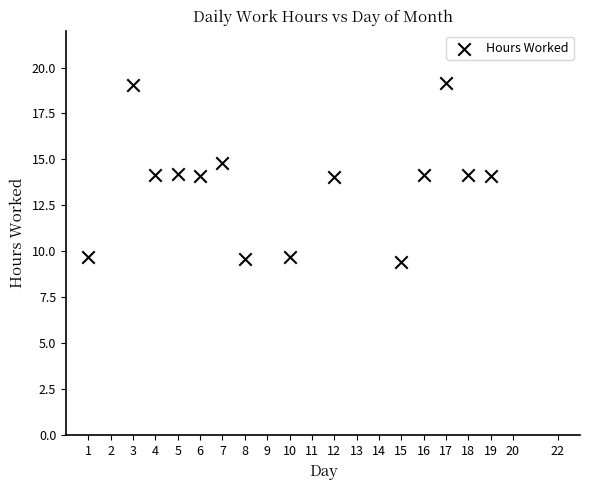

What is the range of Y values (max minus min)?

9.7